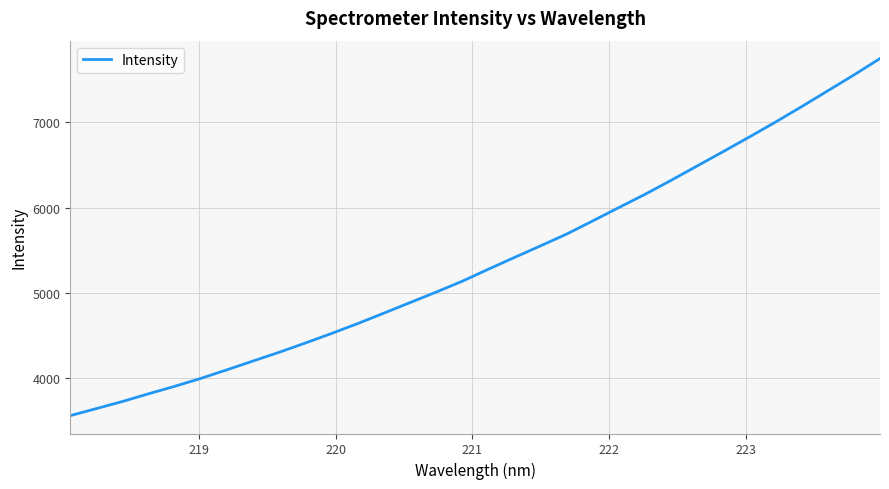

Does the chart have visible grid lines?

Yes